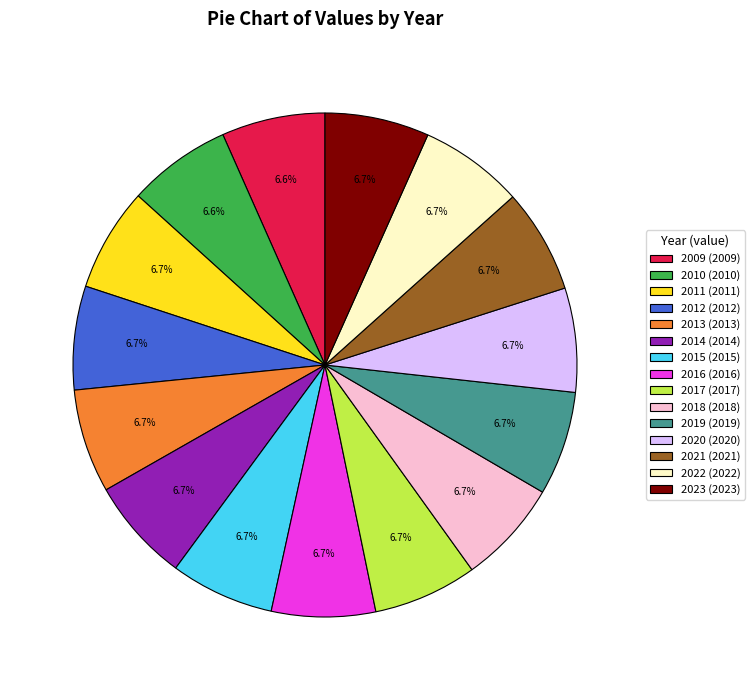

How many slices are in this pie chart?

15